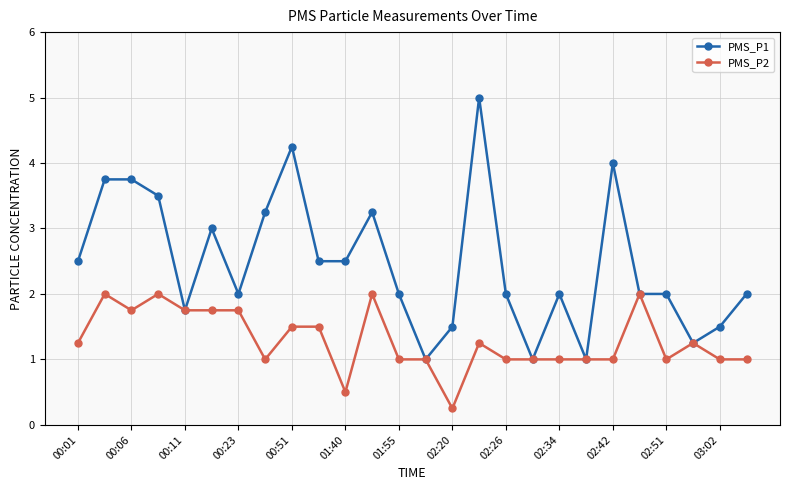

Count the number of categories in the chart.

26